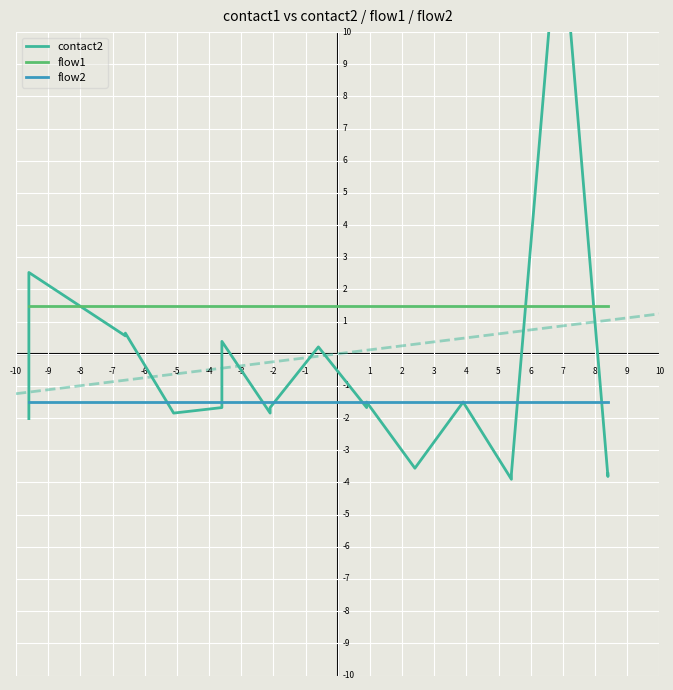

What is the maximum value shown in the chart?

14.1